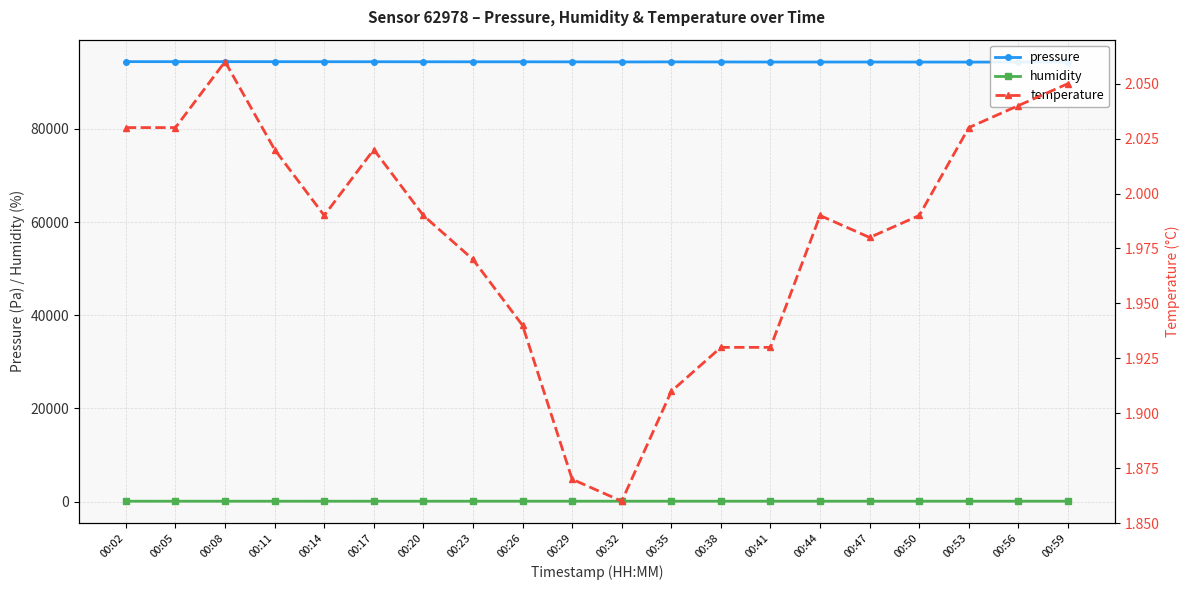

The pressure series shows 94406.4 at 00:23. True or false?

True